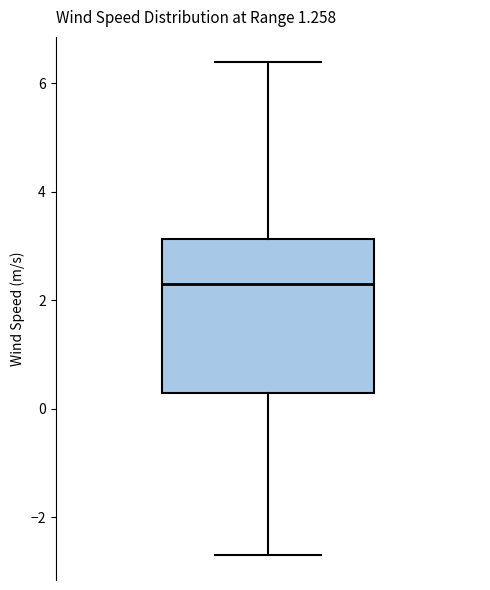

Where does the upper whisker of the box end on the y-axis? The values are not printed on the chart, so give them approximately, as read against the axis.

6.4